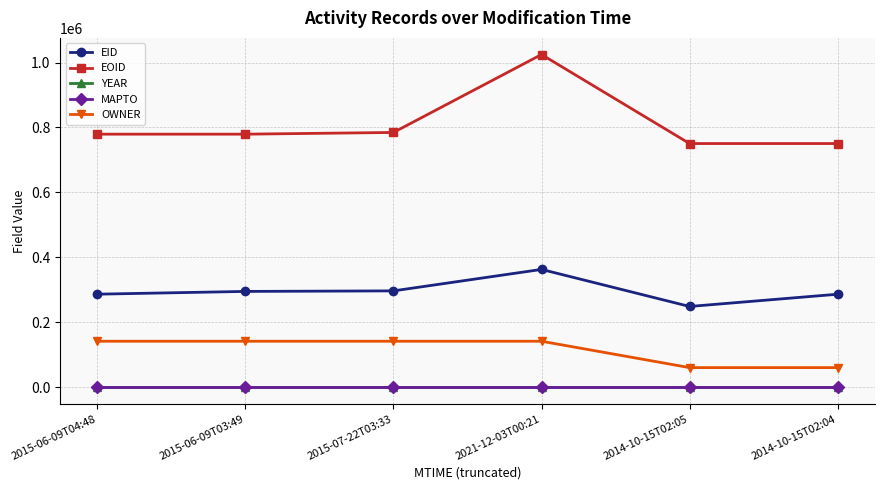

What is the label of the 2nd point from the right?

2014-10-15T02:05